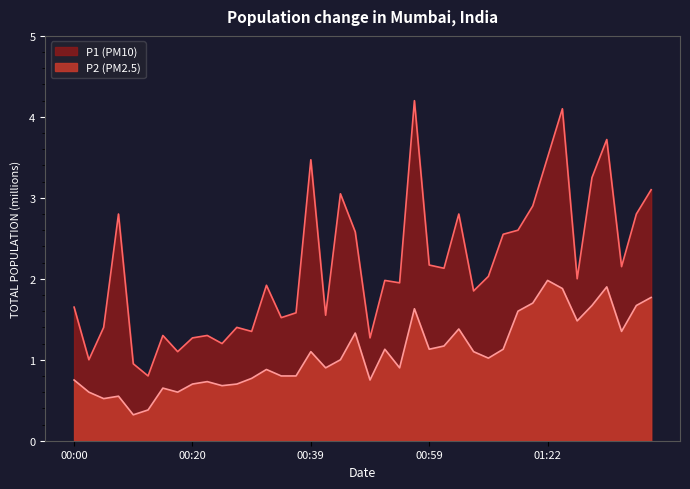

Reading left to right, extract all data points from this chart.

P1: 00:00=1.6	00:03=1.0	00:05=1.4	00:08=2.8	00:10=0.9	00:12=0.8	00:15=1.3	00:17=1.1	00:20=1.3	00:22=1.3	00:25=1.2	00:27=1.4	00:29=1.4	00:32=1.9	00:34=1.5	00:37=1.6	00:39=3.5	00:42=1.6	00:44=3.0	00:46=2.6	00:49=1.3	00:51=2.0	00:54=1.9	00:56=4.2	00:59=2.2	01:01=2.1	01:04=2.8	01:09=1.9	01:12=2.0	01:14=2.5	01:17=2.6	01:19=2.9	01:22=3.5	01:24=4.1	01:27=2.0	01:29=3.2	01:32=3.7	01:36=2.1	01:39=2.8	01:41=3.1
P2: 00:00=0.8	00:03=0.6	00:05=0.5	00:08=0.6	00:10=0.3	00:12=0.4	00:15=0.7	00:17=0.6	00:20=0.7	00:22=0.7	00:25=0.7	00:27=0.7	00:29=0.8	00:32=0.9	00:34=0.8	00:37=0.8	00:39=1.1	00:42=0.9	00:44=1.0	00:46=1.3	00:49=0.8	00:51=1.1	00:54=0.9	00:56=1.6	00:59=1.1	01:01=1.2	01:04=1.4	01:09=1.1	01:12=1.0	01:14=1.1	01:17=1.6	01:19=1.7	01:22=2.0	01:24=1.9	01:27=1.5	01:29=1.7	01:32=1.9	01:36=1.4	01:39=1.7	01:41=1.8